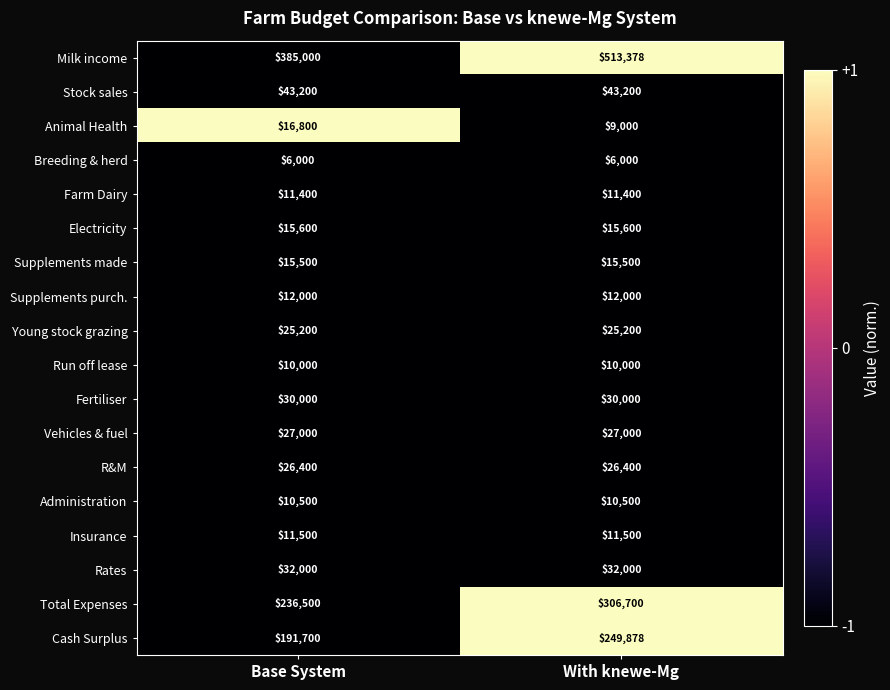

Which series has the largest total across all categories?

Milk income